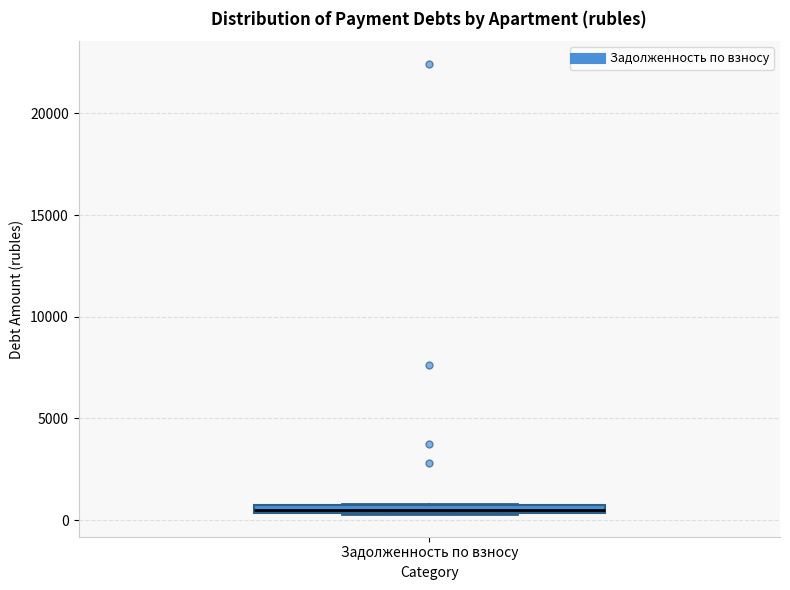

Where is the lower edge of the box for Задолженность по взносу on the y-axis? The values are not printed on the chart, so give them approximately, as read against the axis.

500